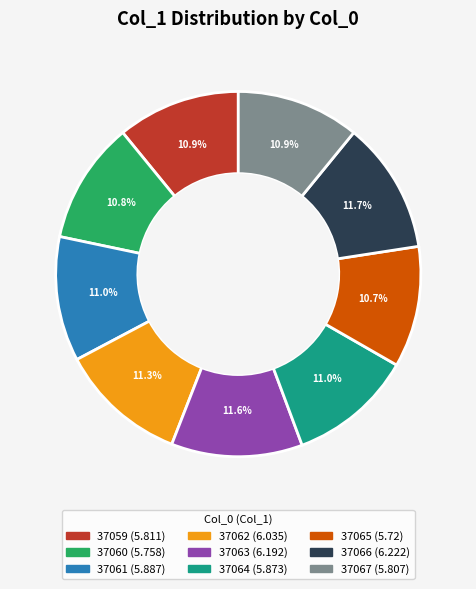

The 37060 slice represents 25% of the pie. True or false?

False